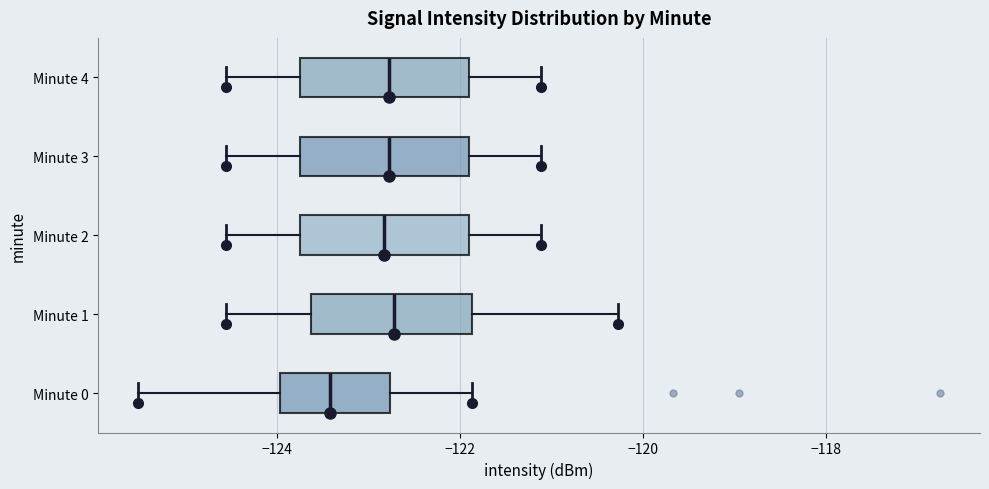

Where does the left whisker of the box for Minute 0 end on the x-axis? The values are not printed on the chart, so give them approximately, as read against the axis.

-125.6